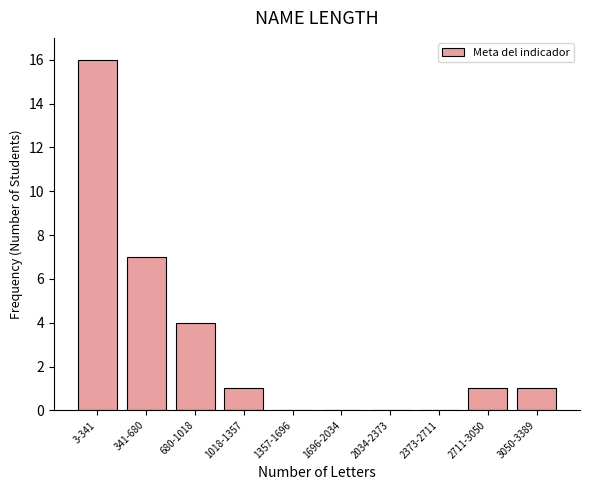

Reading left to right, what are all the values shown in this chart?

3-341=16	341-680=7	680-1018=4	1018-1357=1	1357-1696=0	1696-2034=0	2034-2373=0	2373-2711=0	2711-3050=1	3050-3389=1